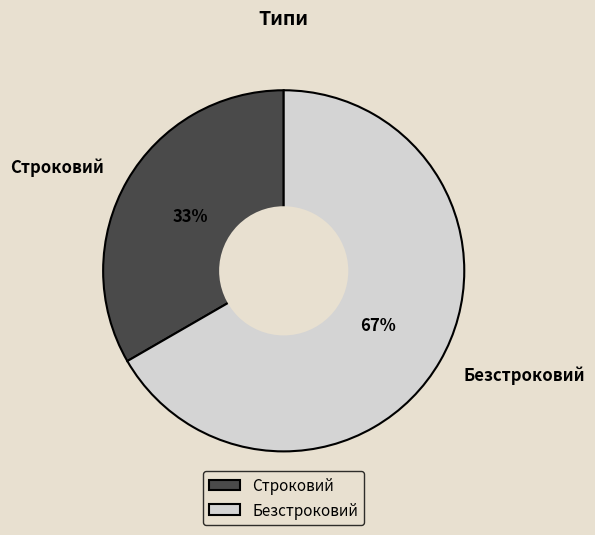

To the nearest percent, what is the combined percentage of Безстроковий and Строковий?

100%